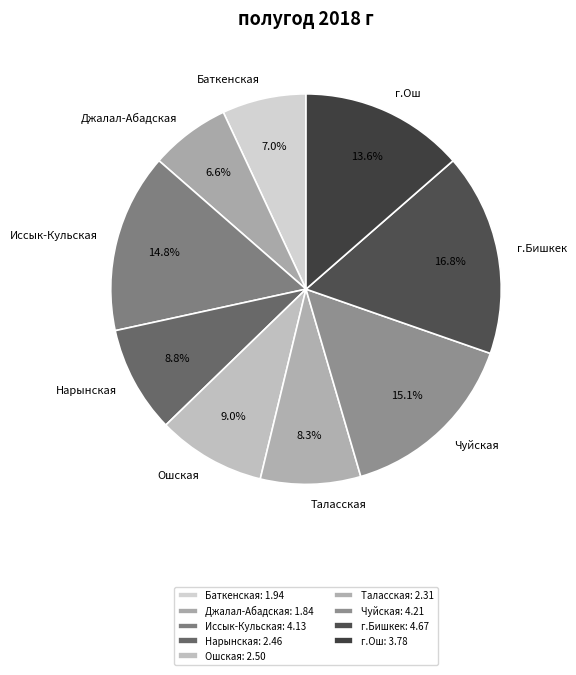

What is the ratio of the value at Иссык-Кульская to the value at Джалал-Абадская?

2.2